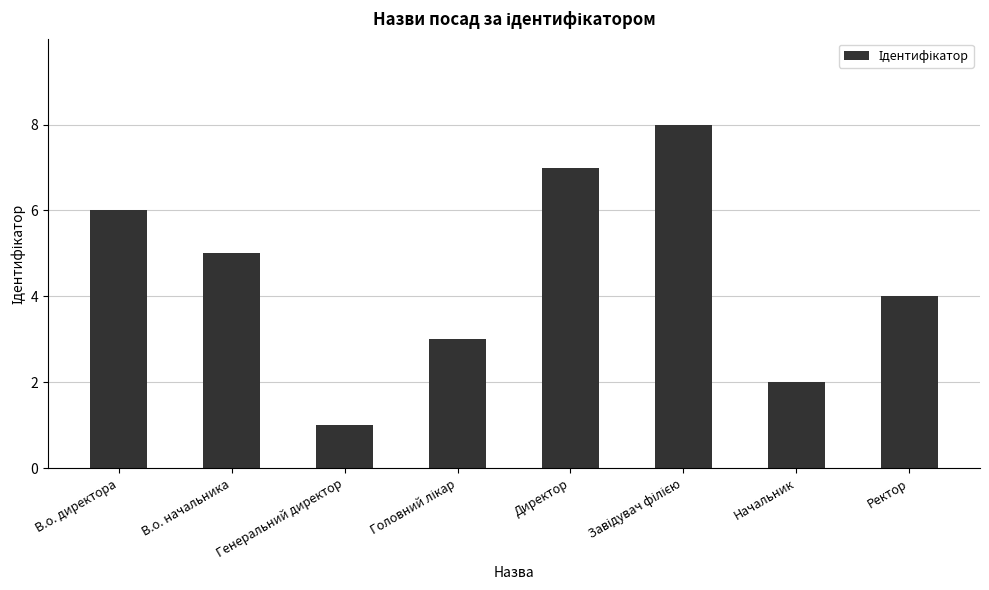

Count the number of categories in the chart.

8